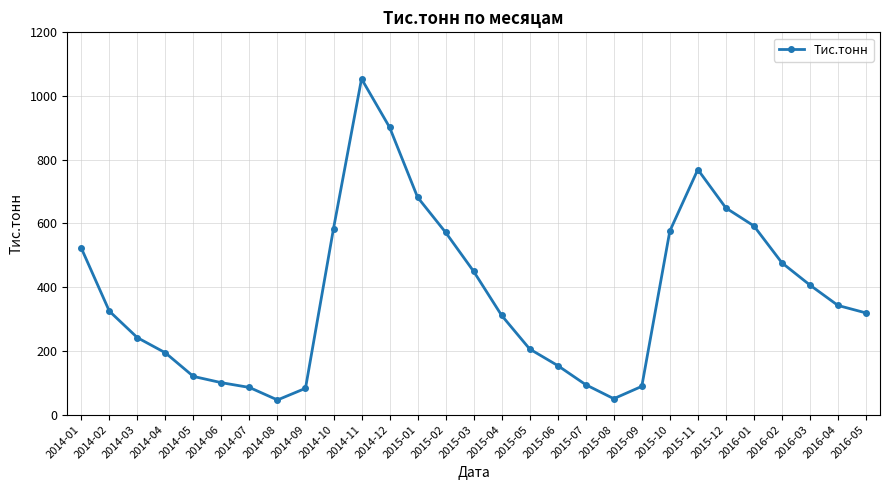

At which category does the chart reach its peak across all series?

2014-11